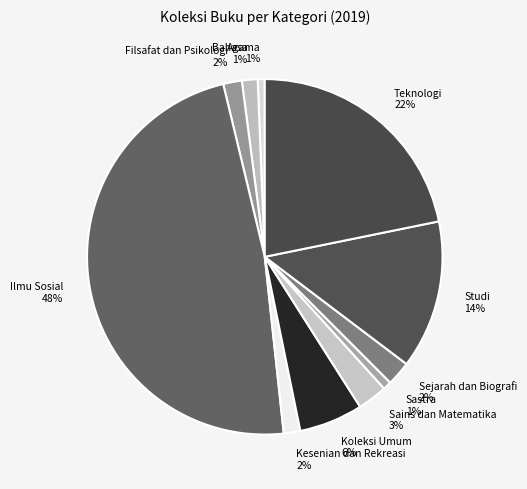

Is the sum of Sastra 1% and Kesenian dan Rekreasi 2% greater than half?

No